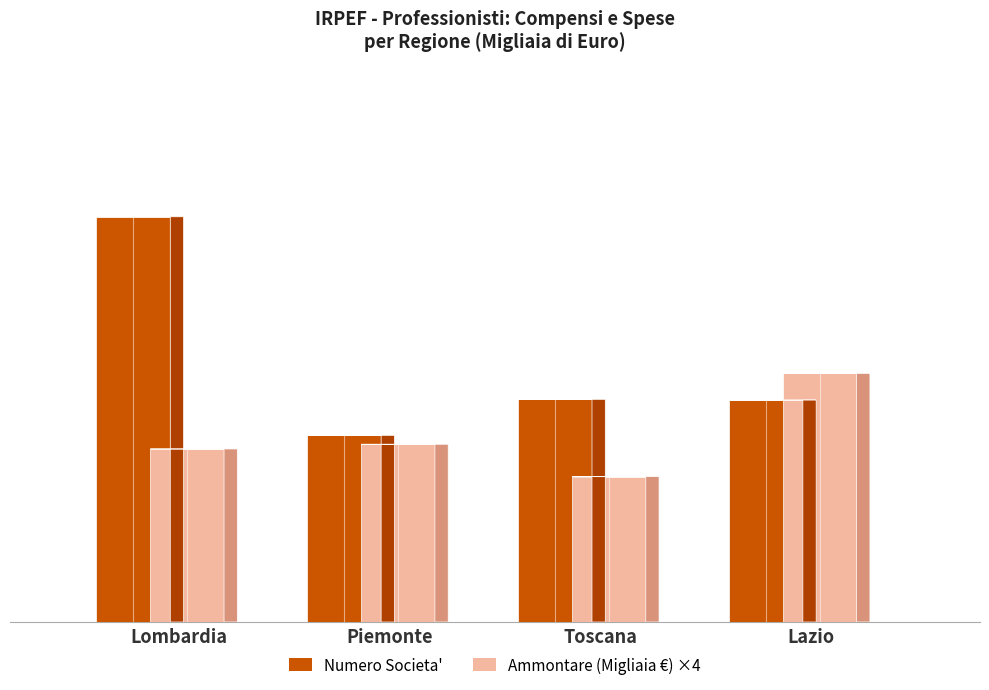

How many series are shown in this chart?

2